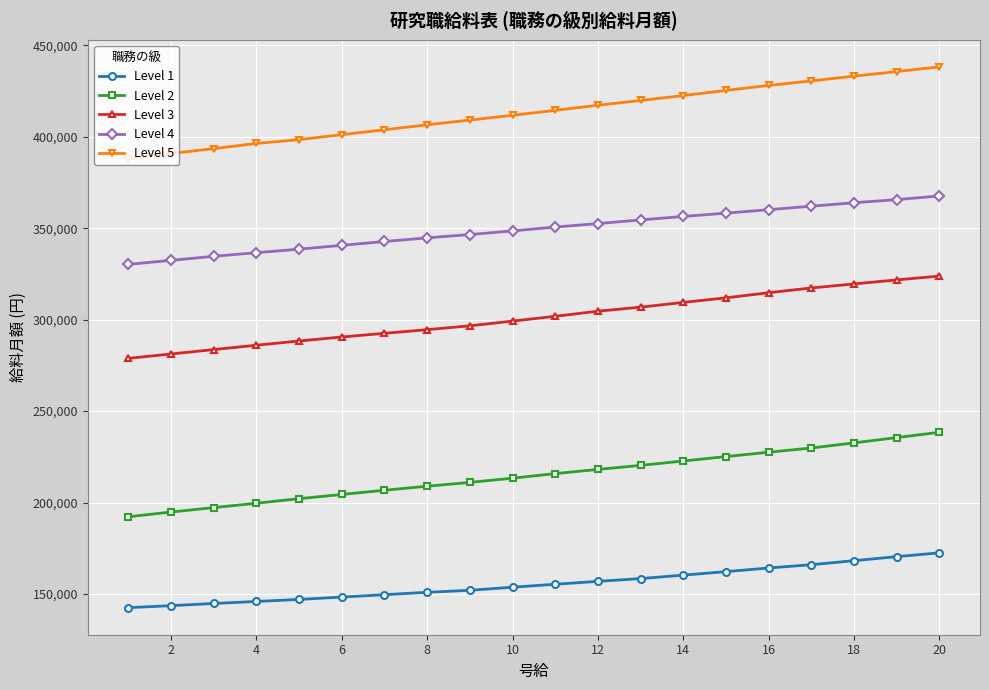

What is the smallest value displayed?

142500